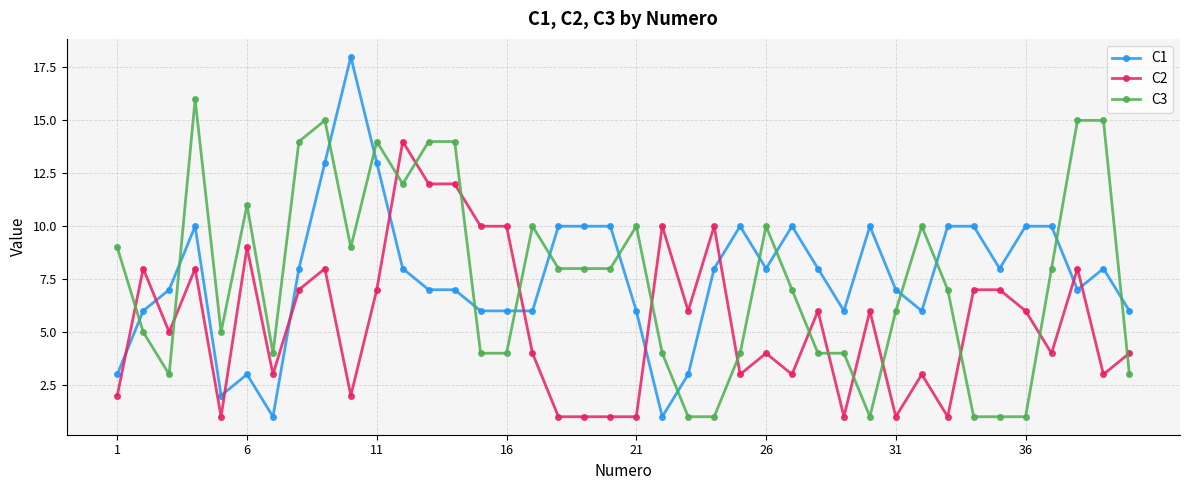

What is the average value of the C2 series?

5